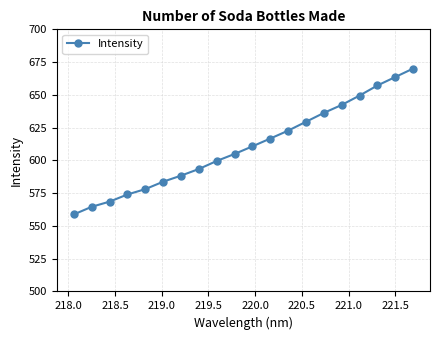

What is the value of the 1st point from the left?

558.8